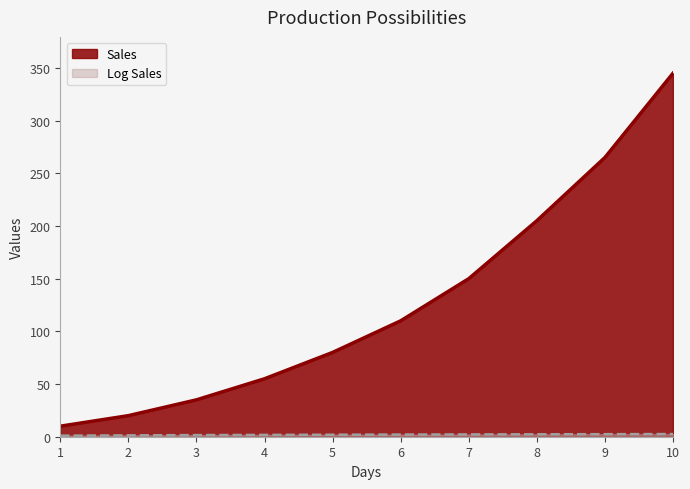

What is the highest value of the Sales series?

345.0